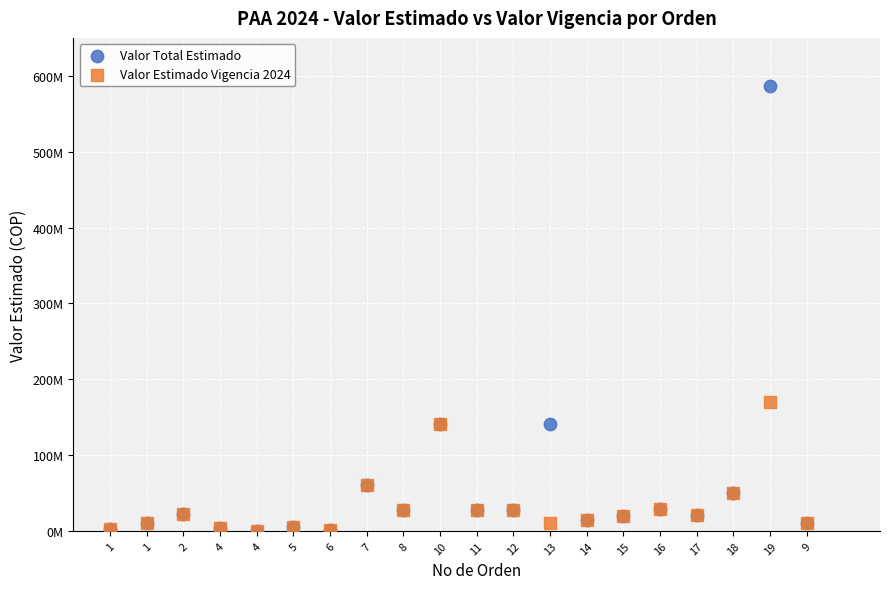

Which series contains the highest Y value?

Valor Total Estimado